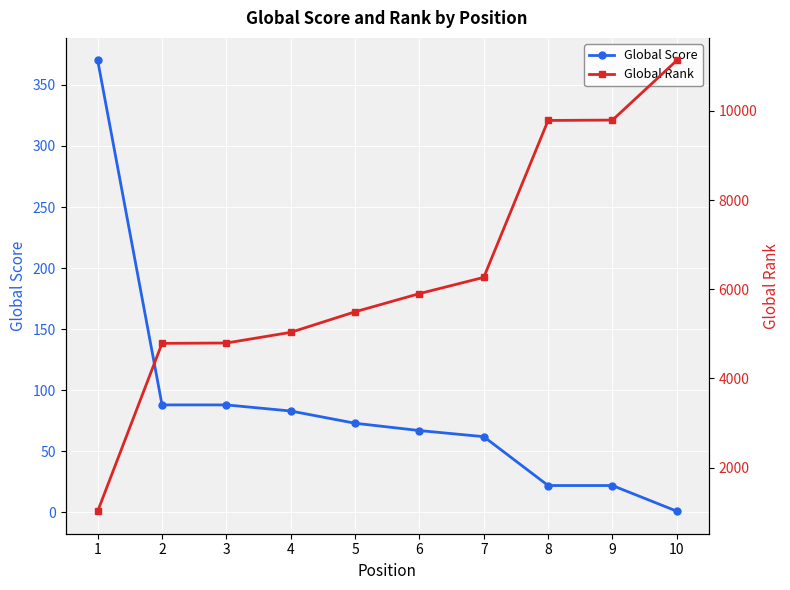

Which category has the highest value in the Global Rank series?

10